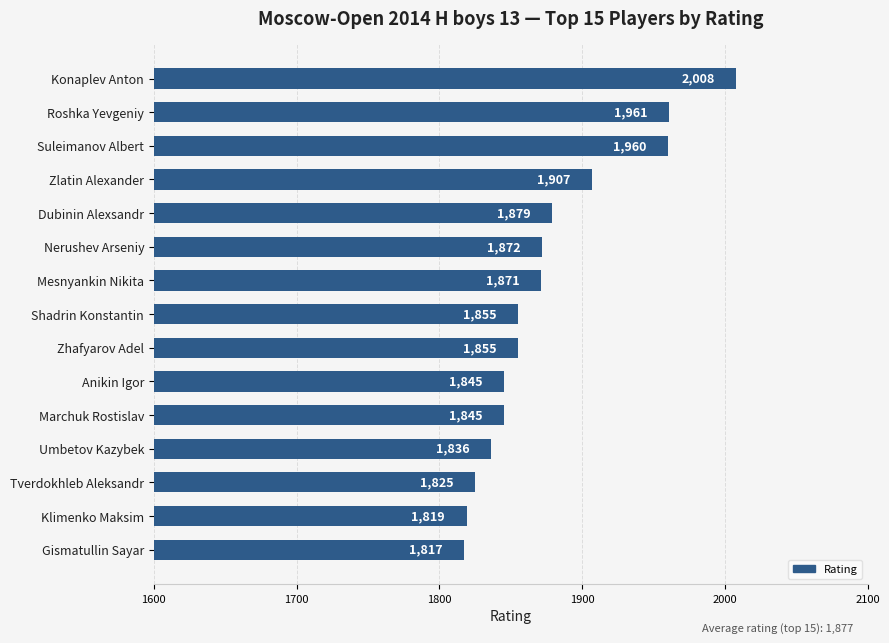

The value at Dubinin Alexsandr is 1879. True or false?

True